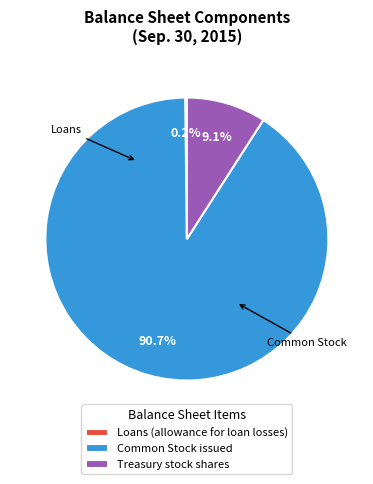

Which slice is the largest?

Common Stock issued